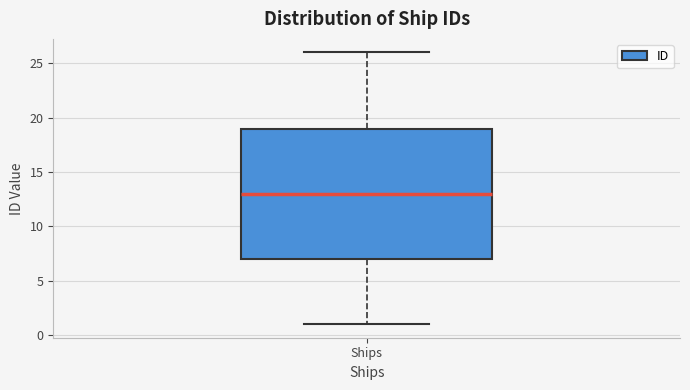

Where does the median line of the box for Ships sit on the y-axis? The values are not printed on the chart, so give them approximately, as read against the axis.

13